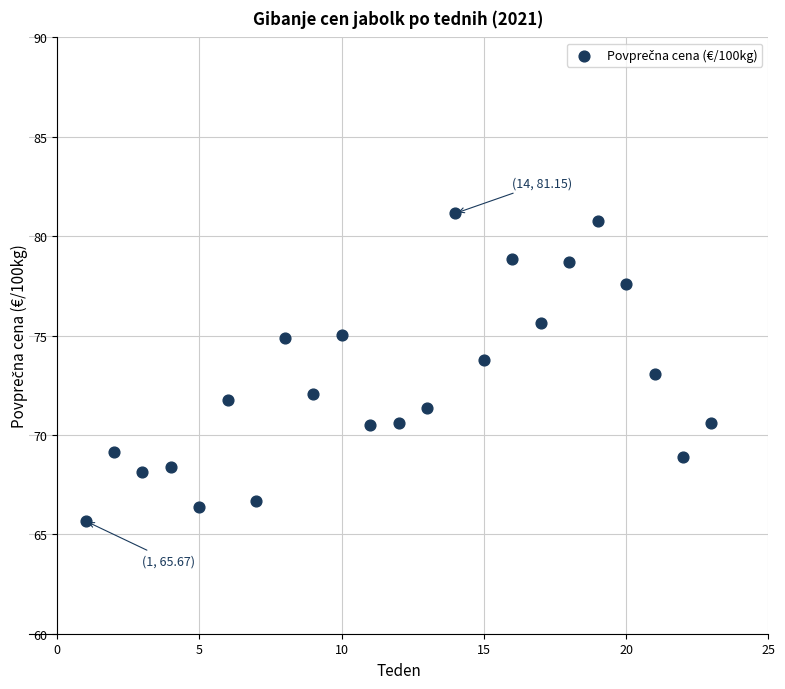

What is the range of X values (max minus min)?

22.0